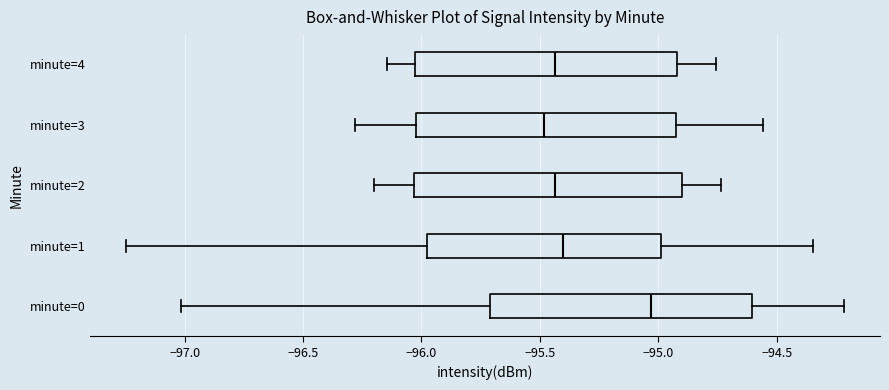

Where does the right whisker of the box for minute=1 end on the x-axis? The values are not printed on the chart, so give them approximately, as read against the axis.

-94.35